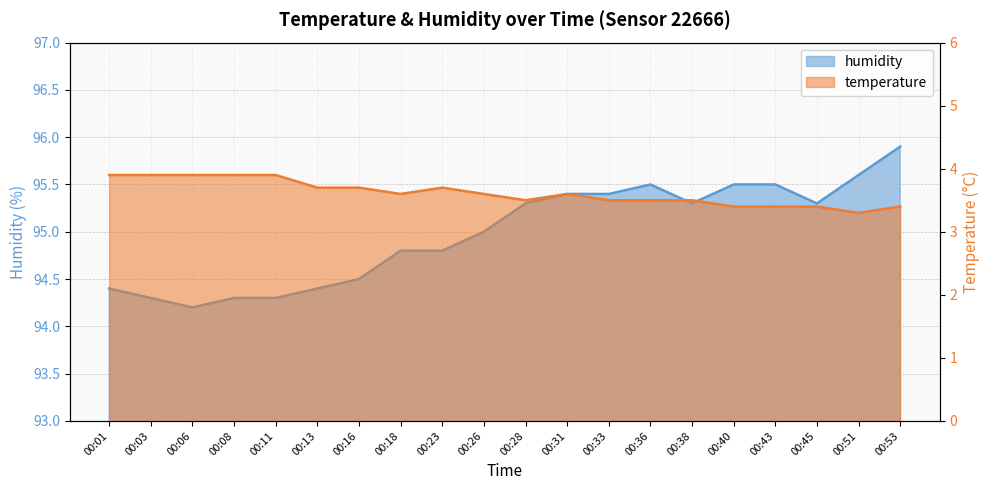

True or false: humidity has a value of 26.9 at 00:40.

False